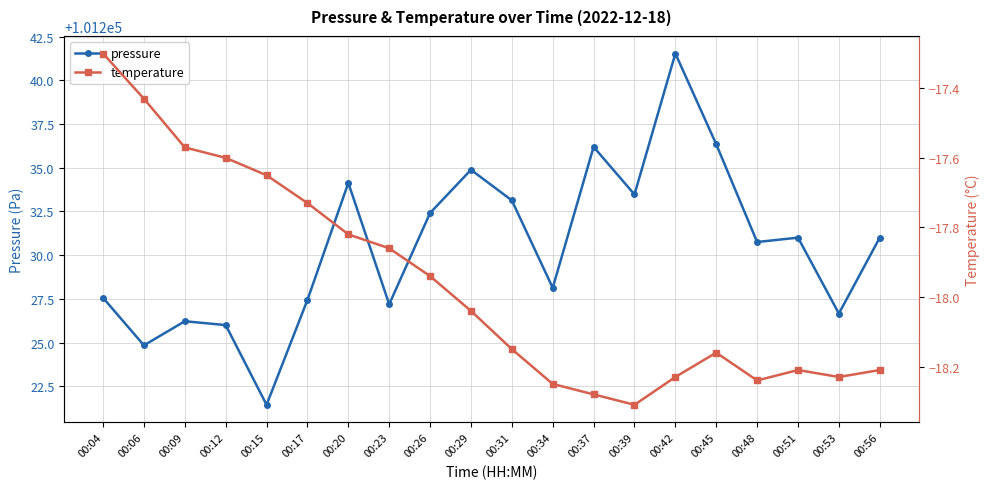

How many lines are shown in the chart?

2